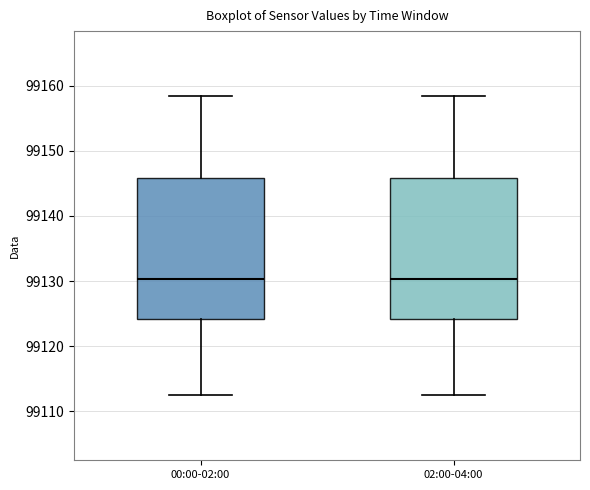

Reading left to right, read every box against the y-axis: the position of its median line, the range the box covers, and the ends of its whiskers. The values are not printed on the chart, so give them approximately, as read against the axis.

00:00-02:00: median 99130, box 99124 to 99146, whiskers 99112 to 99158
02:00-04:00: median 99130, box 99124 to 99146, whiskers 99112 to 99158